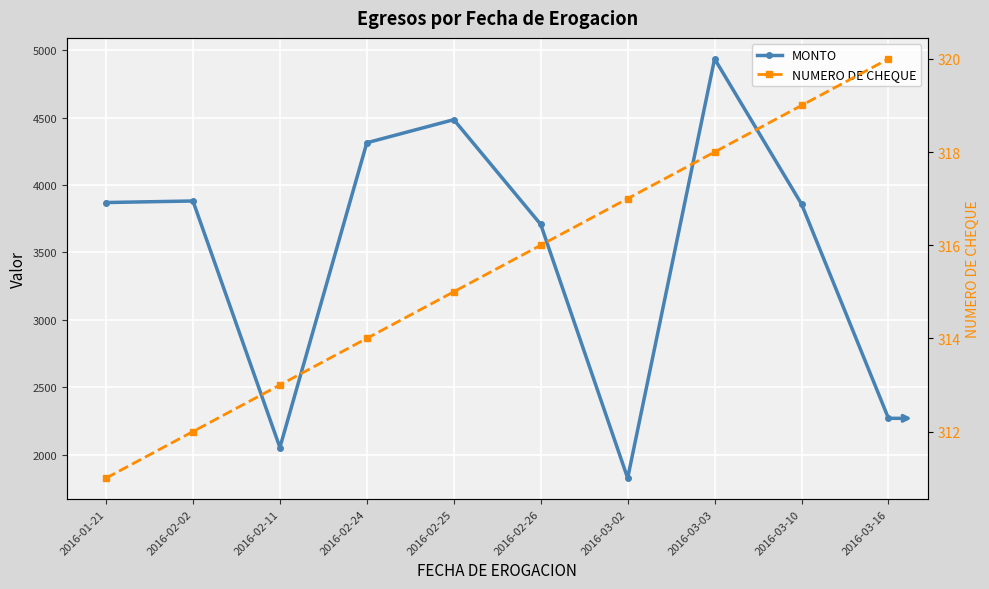

At which label does NUMERO DE CHEQUE reach its minimum?

2016-01-21